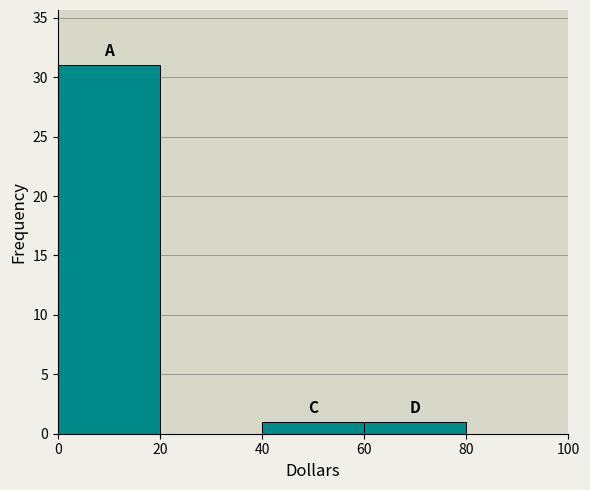

Reading left to right, transcribe this chart: for each bar, give the range it covers on the x-axis and its height. The values are not printed on the chart, so give them approximately, as read against the axis.

0 to 20: 31
20 to 40: 0
40 to 60: 1
60 to 80: 1
80 to 100: 0